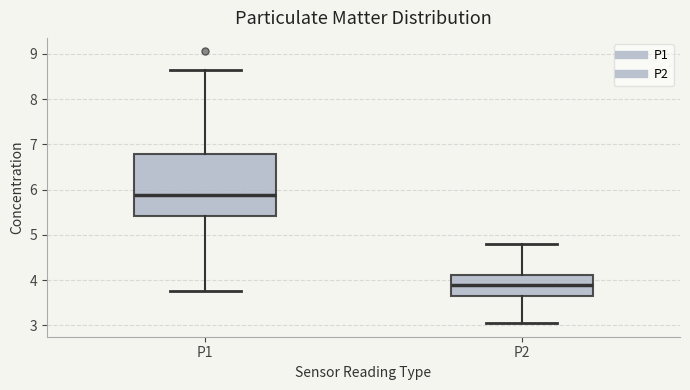

Reading left to right, read every box against the y-axis: the position of its median line, the range the box covers, and the ends of its whiskers. The values are not printed on the chart, so give them approximately, as read against the axis.

P1: median 5.9, box 5.4 to 6.8, whiskers 3.8 to 8.6
P2: median 3.9, box 3.7 to 4.1, whiskers 3.1 to 4.8